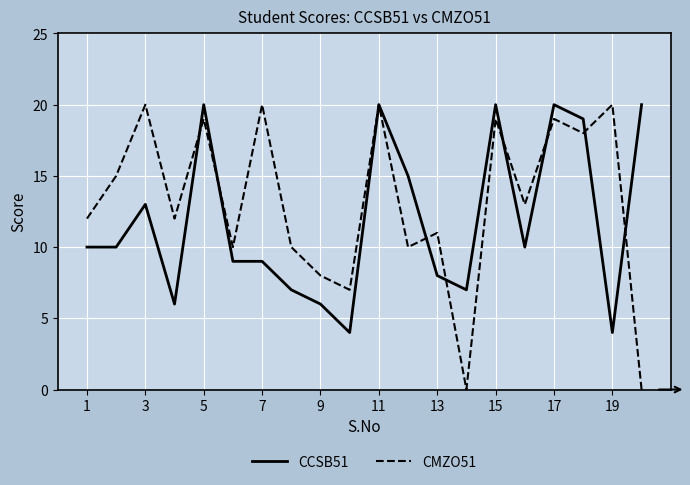

What is the highest value of the CMZO51 series?

20